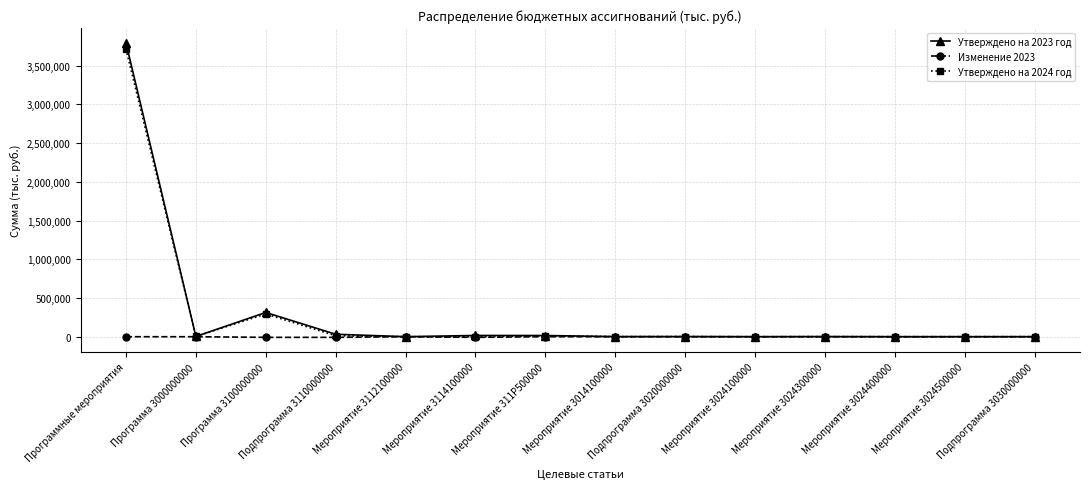

What is the maximum value shown in the chart?

3796443.6